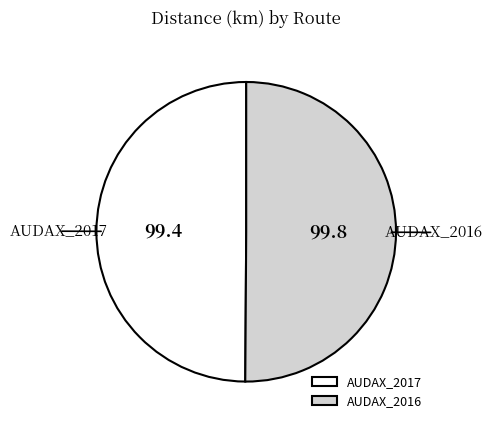

How many slices are in this pie chart?

2